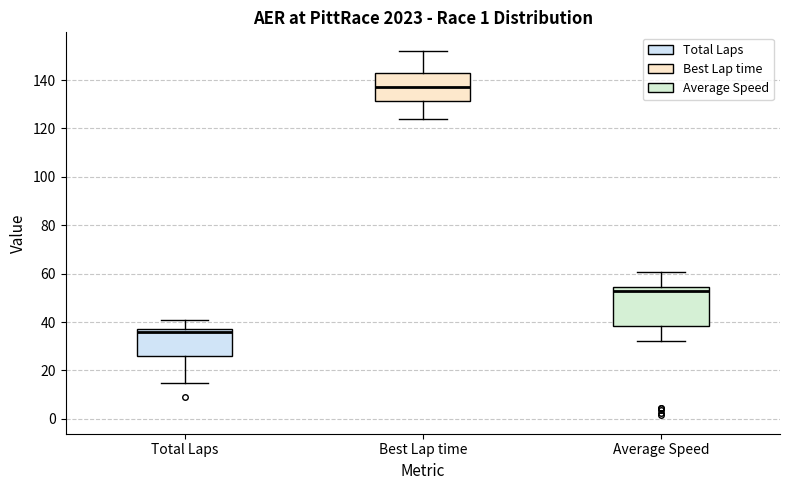

Which box is the tallest, from its lower edge to its upper edge?

Average Speed